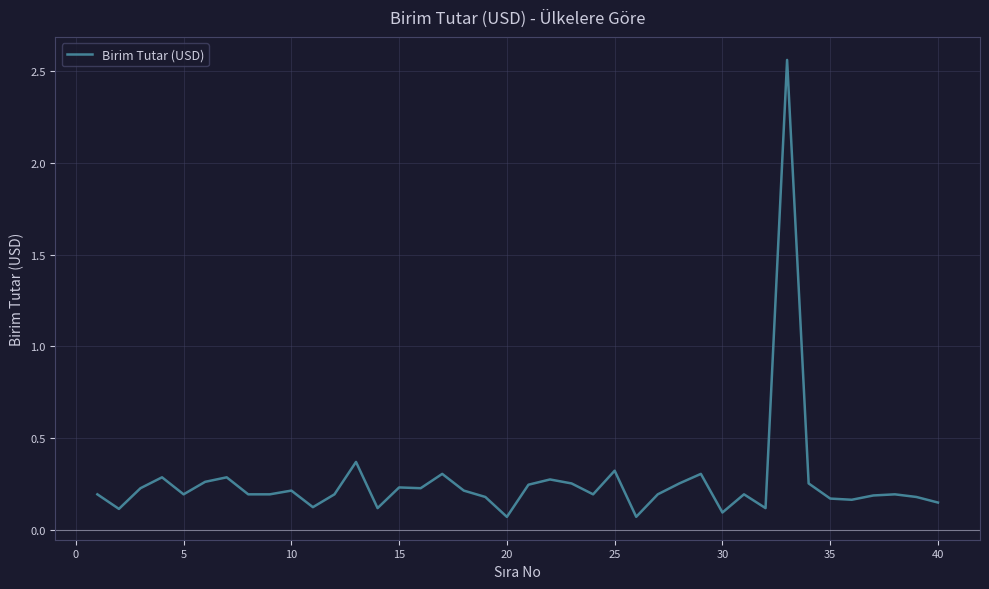

True or false: there are more than 2 points higher than both neighbors.

True